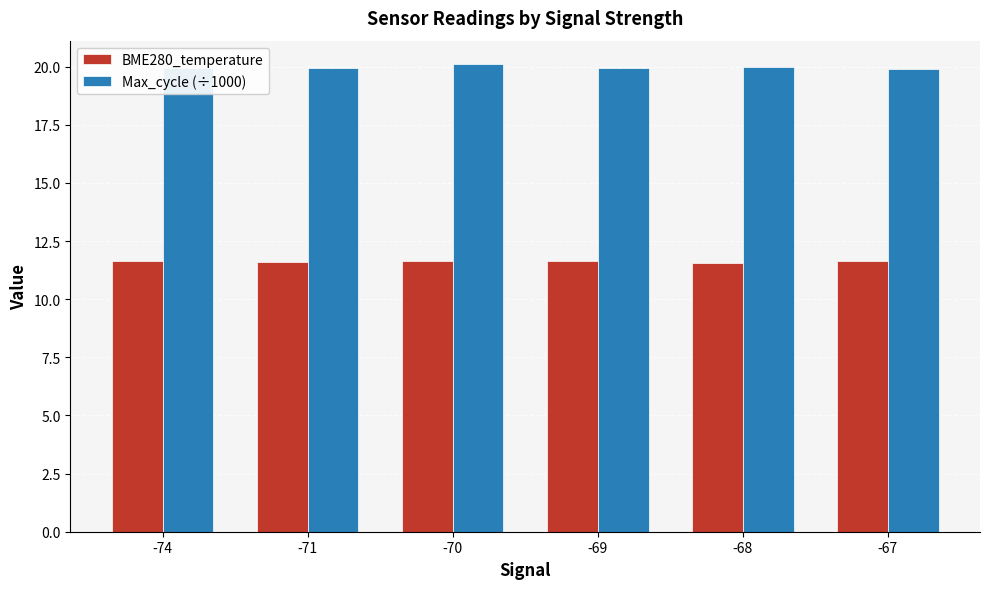

What is the minimum value for Max_cycle (÷1000)?

19.9